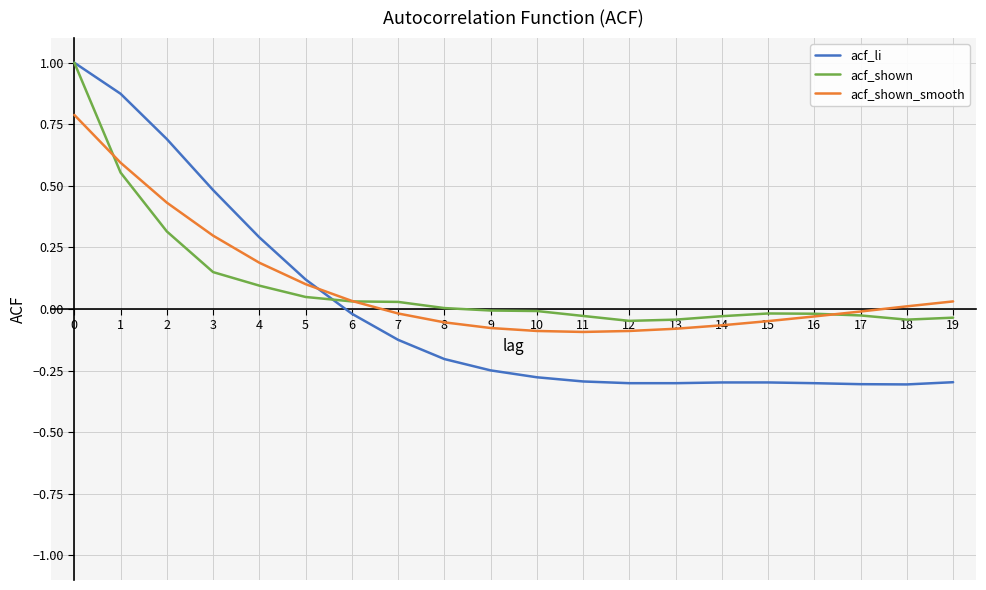

What is the spread (max minus min) of values at 12?

0.3